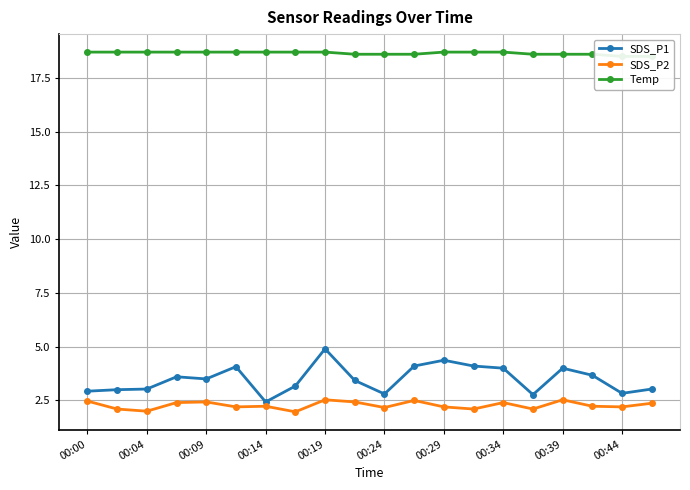

Is it true that SDS_P2 equals 1.6 at 00:14?

False